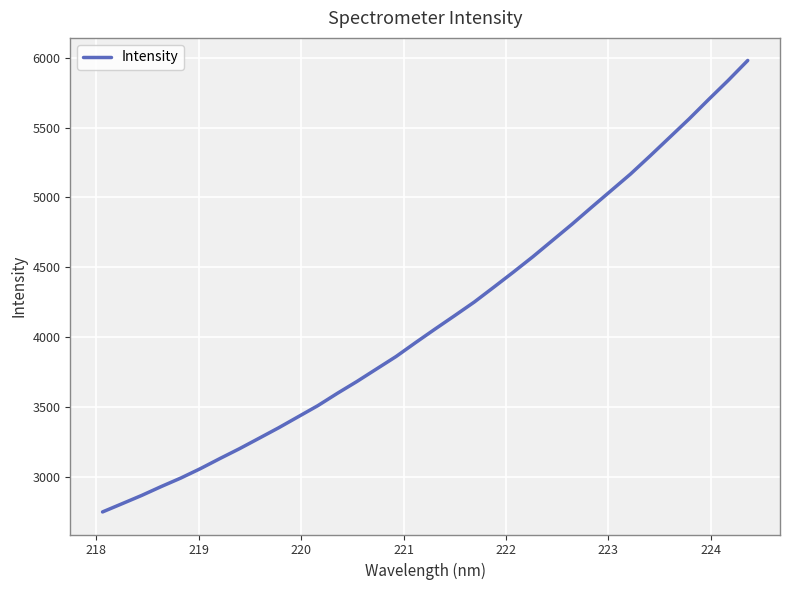

What is the minimum value shown in the chart?

2752.3